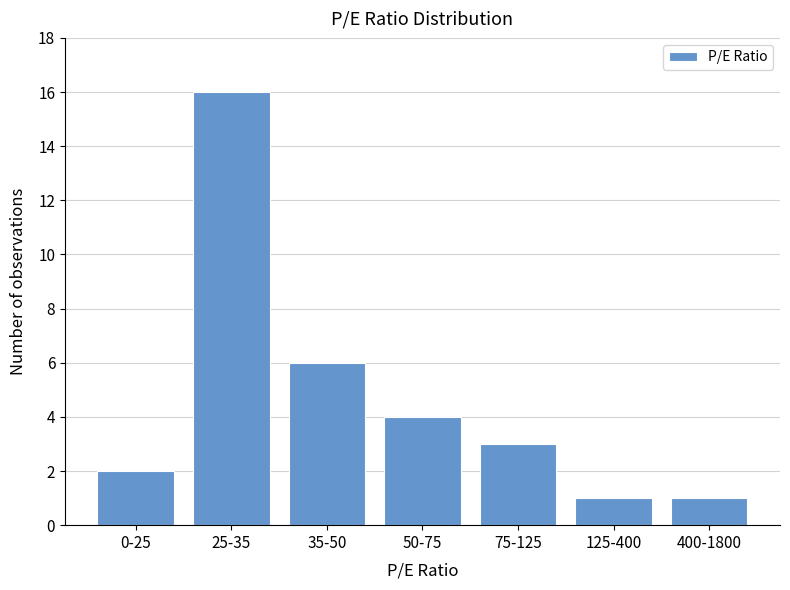

Reading right to left, extract all data points from this chart.

1	1	3	4	6	16	2